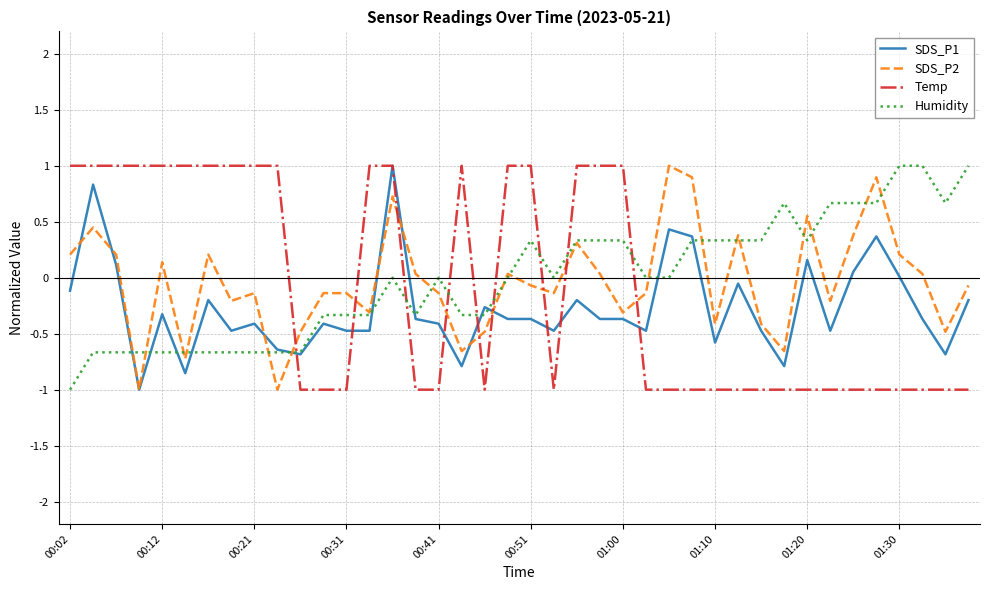

What is the greatest value displayed?

1.0